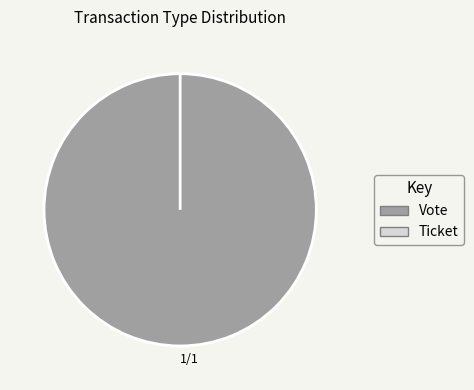

How many slices are in this pie chart?

2